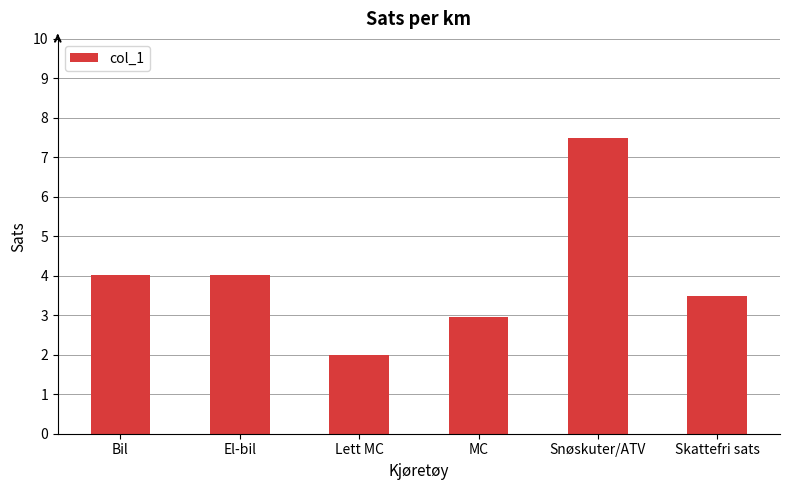

What is the value of the 2nd bar from the left?

4.0